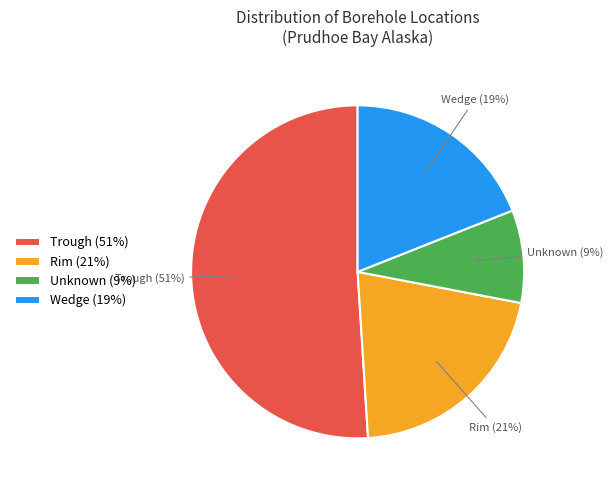

True or false: Unknown (9%) accounts for 9% of the total.

True